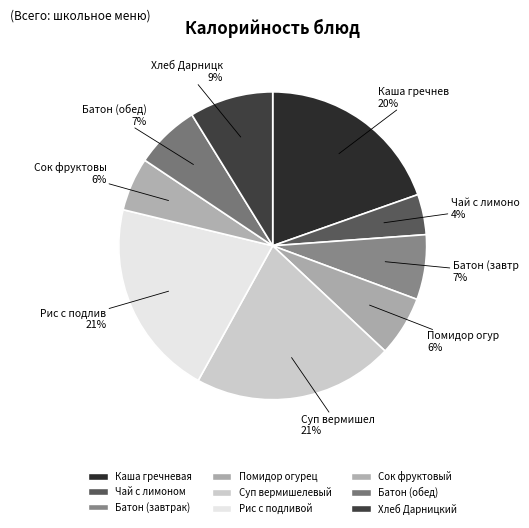

What is the largest slice in the pie chart?

Суп вермишелевый